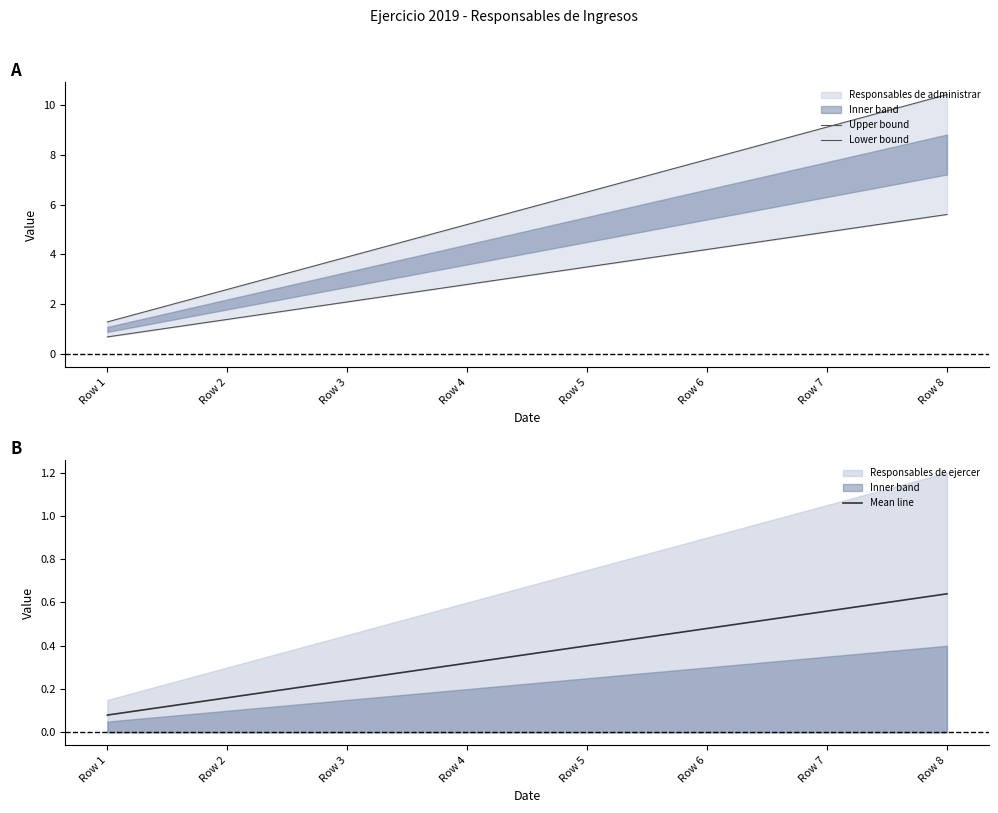

What is the smallest value displayed?

0.1